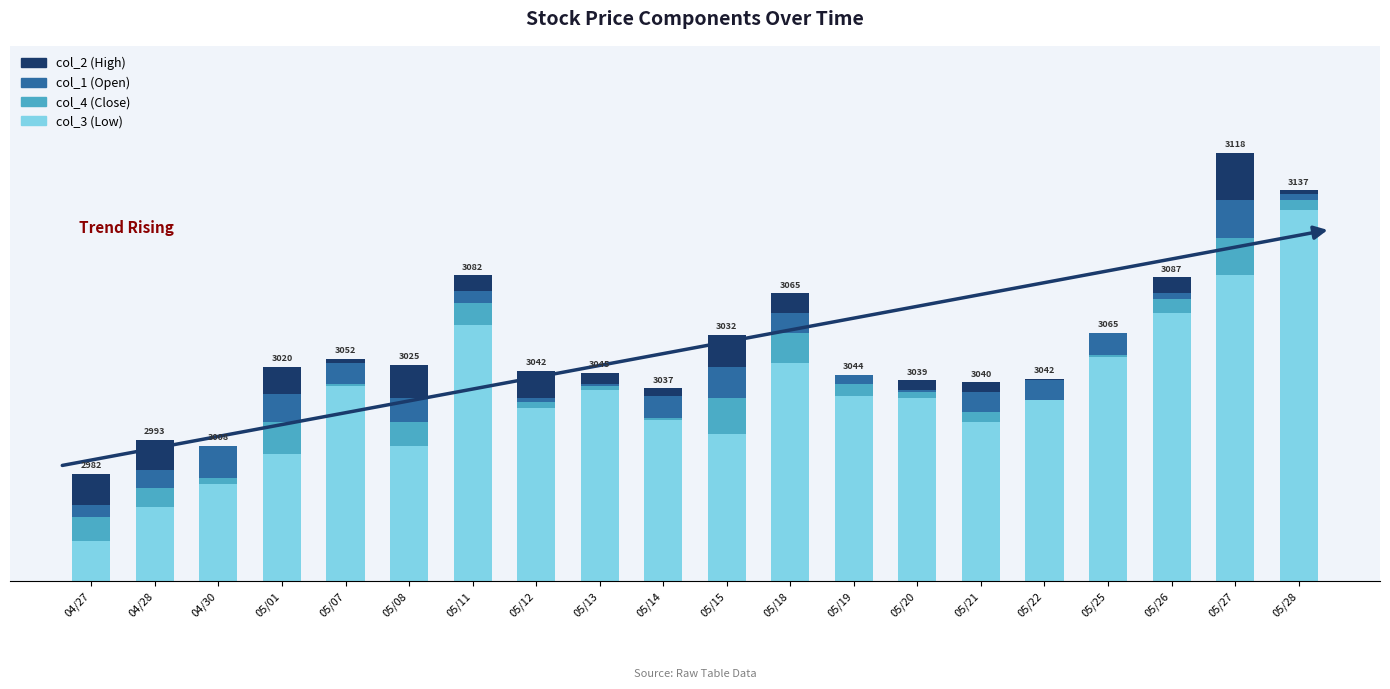

Rank the series by their maximum value, from highest to lowest.

col_3 (Low), col_2 (High), col_4 (Close), col_1 (Open)